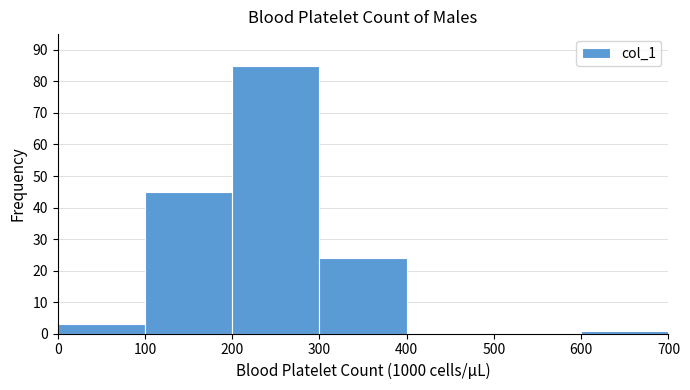

Reading left to right, list every bar in this chart as the range it spans on the x-axis followed by its height. The values are not printed on the chart, so give them approximately, as read against the axis.

0 to 100: 3
100 to 200: 45
200 to 300: 85
300 to 400: 24
400 to 500: 0
500 to 600: 0
600 to 700: 1